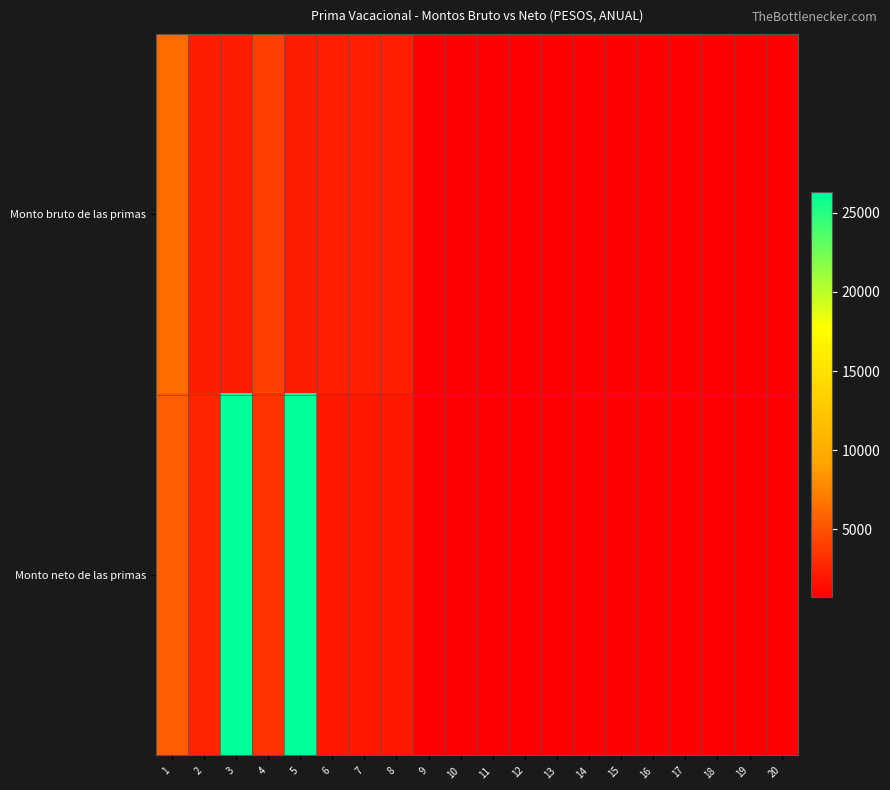

How many series are shown in this chart?

2